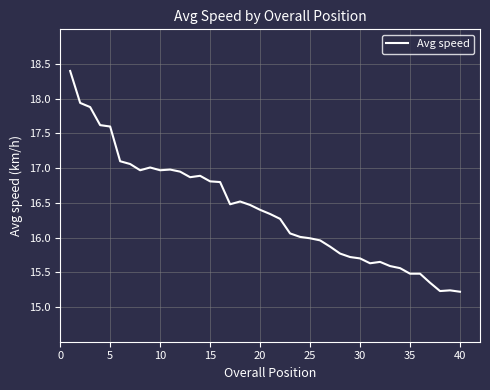

How many lines are shown in the chart?

1